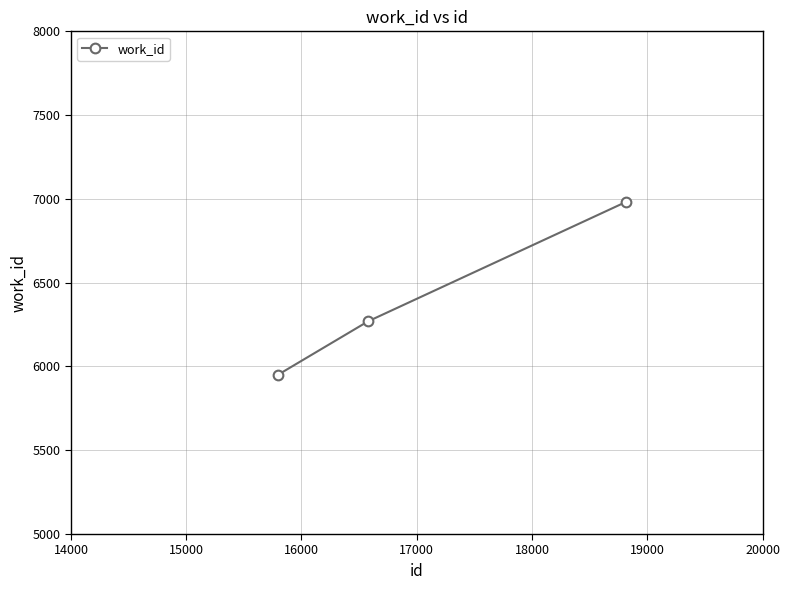

What is the smallest value displayed?

5952